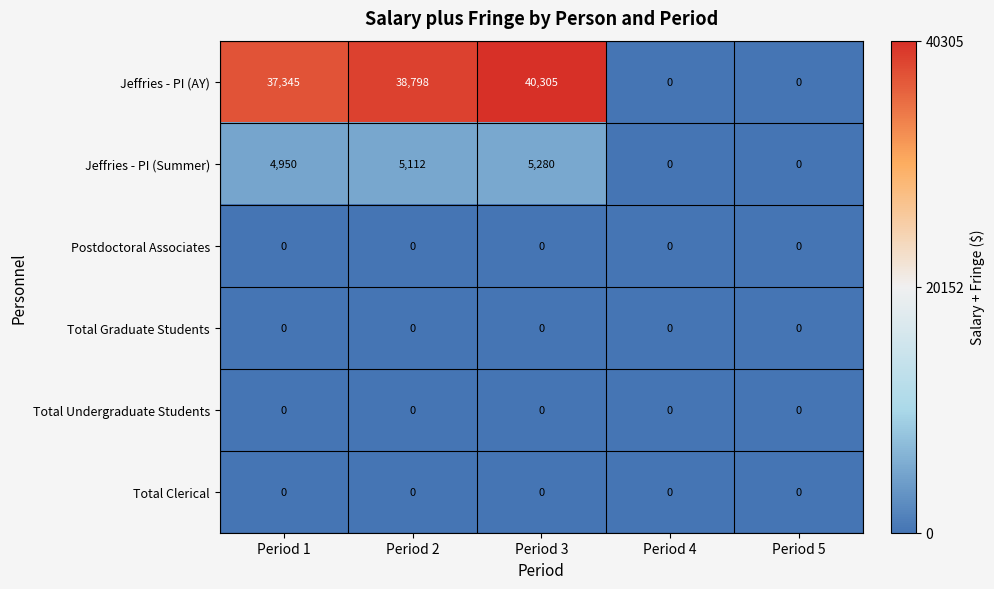

How many values in the Jeffries - PI (Summer) series are below 4950?

2